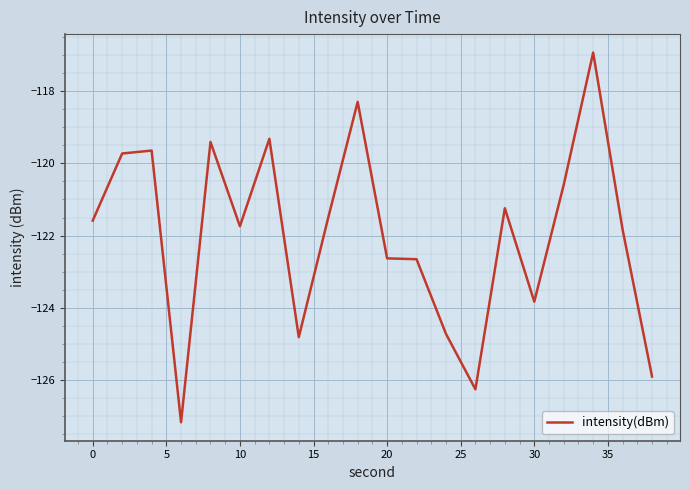

How many values exceed -121?

7